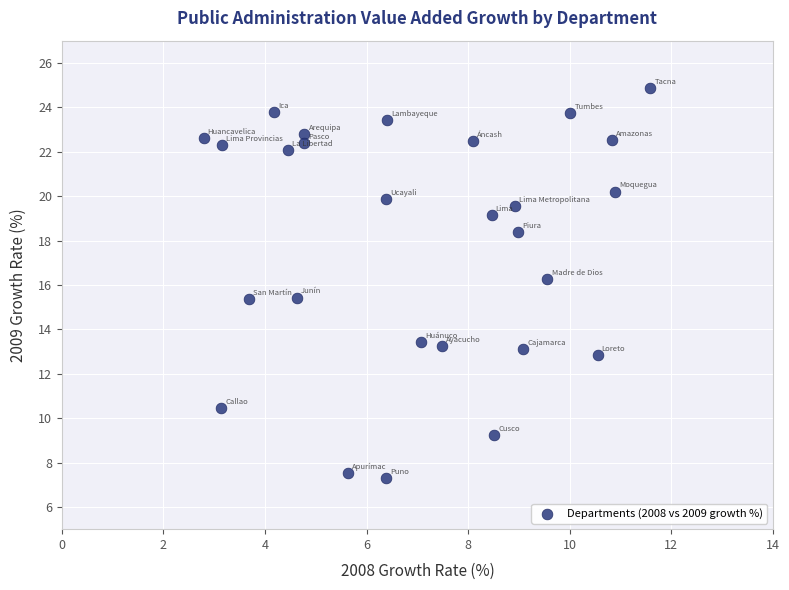

What is the range of X values (max minus min)?

8.8